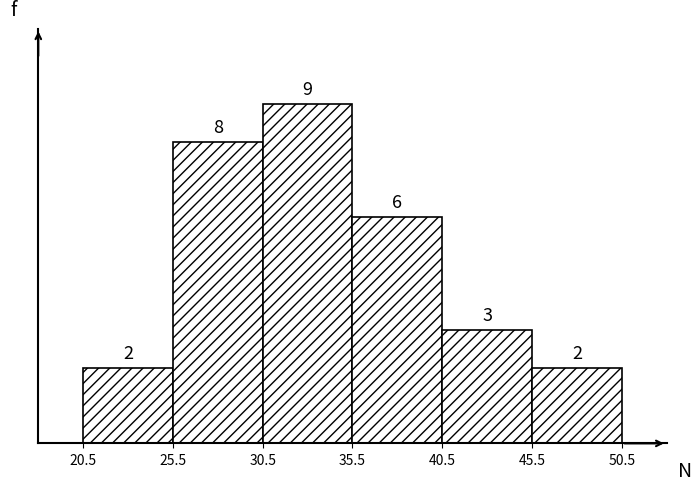

Reading left to right, list every bar in this chart as the range it spans on the x-axis followed by its height.

20.5 to 25.5: 2
25.5 to 30.5: 8
30.5 to 35.5: 9
35.5 to 40.5: 6
40.5 to 45.5: 3
45.5 to 50.5: 2